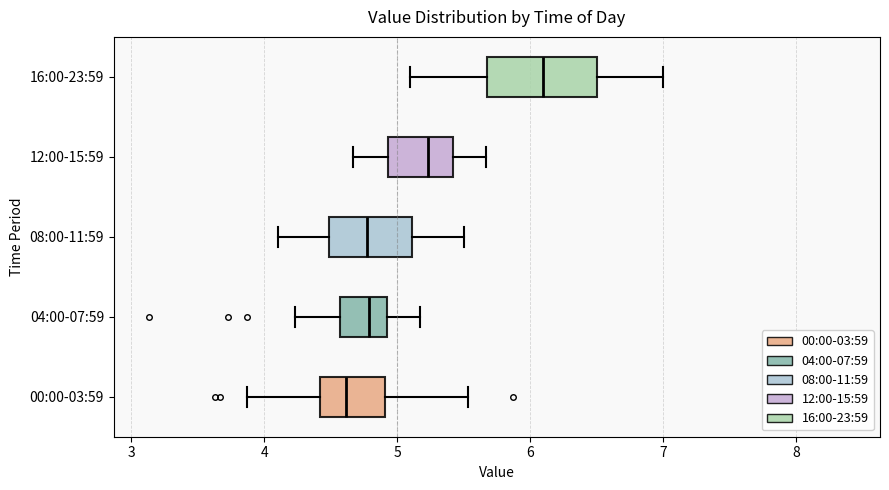

Comparing the boxes themselves (not the whiskers), which one is the widest?

16:00-23:59